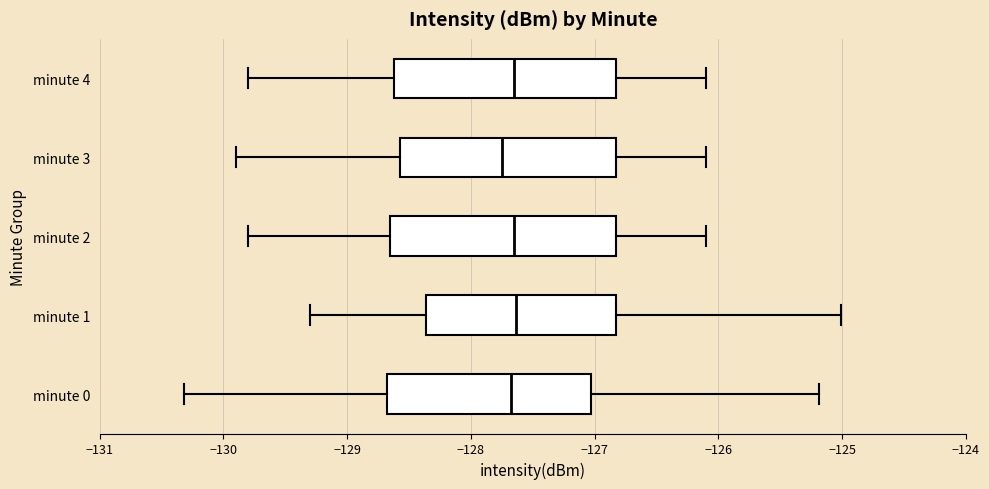

Where is the left edge of the box for minute 0 on the x-axis? The values are not printed on the chart, so give them approximately, as read against the axis.

-128.7